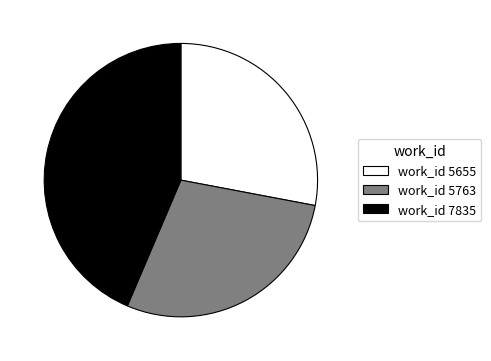

What is the ratio of the value at work_id 5655 to the value at work_id 5763?

1.0